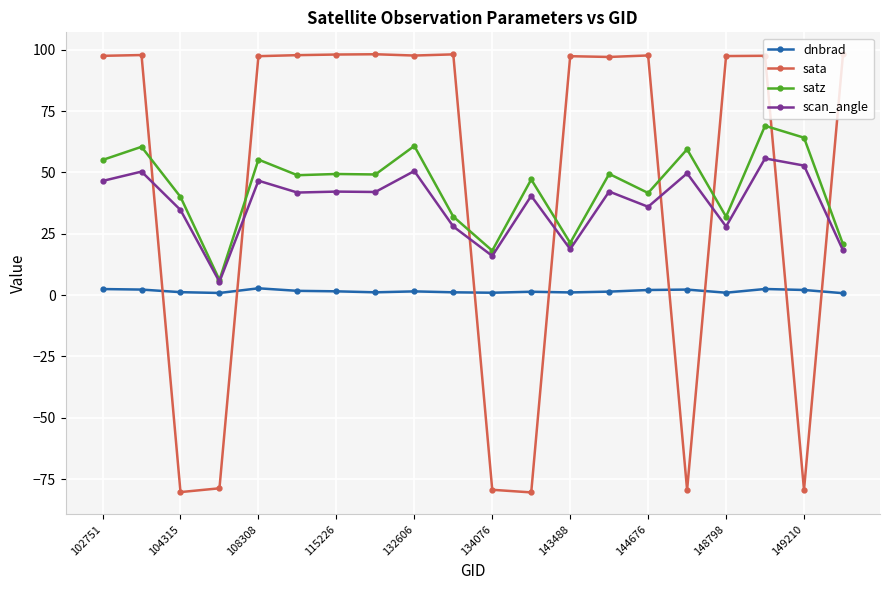

How many categories are shown in the chart?

20